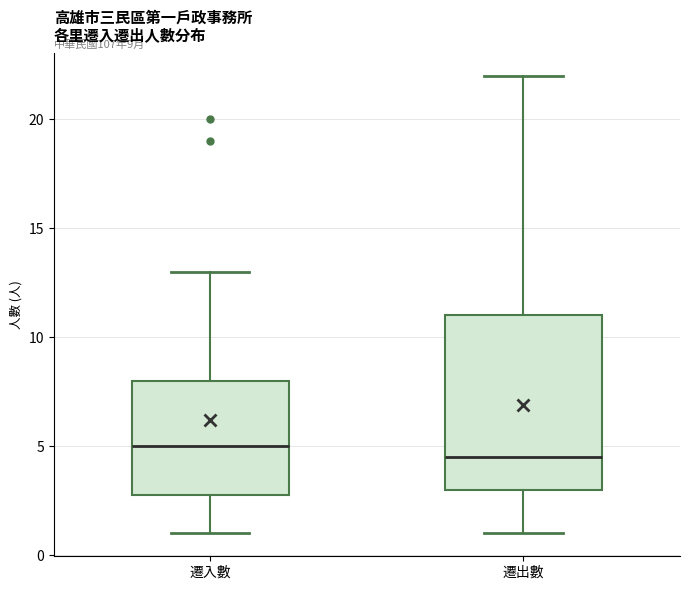

Comparing the boxes themselves (not the whiskers), which one is the tallest?

遷出數